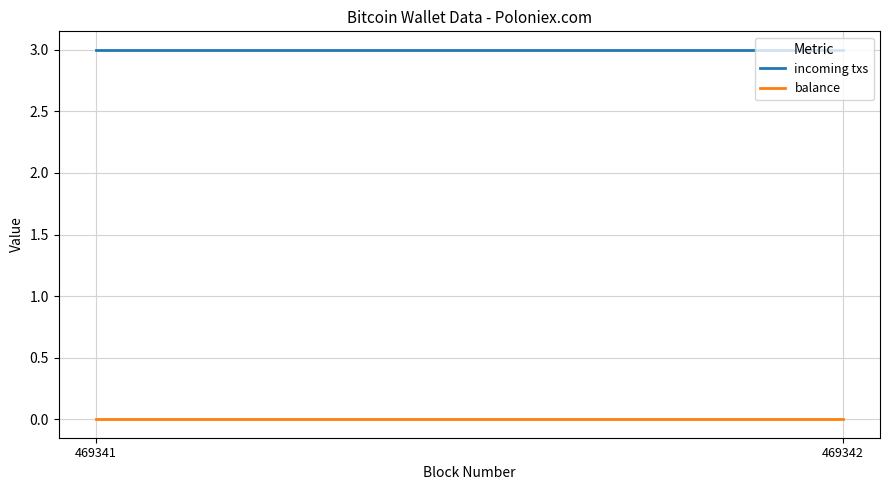

Which category has the highest value across all series?

469341